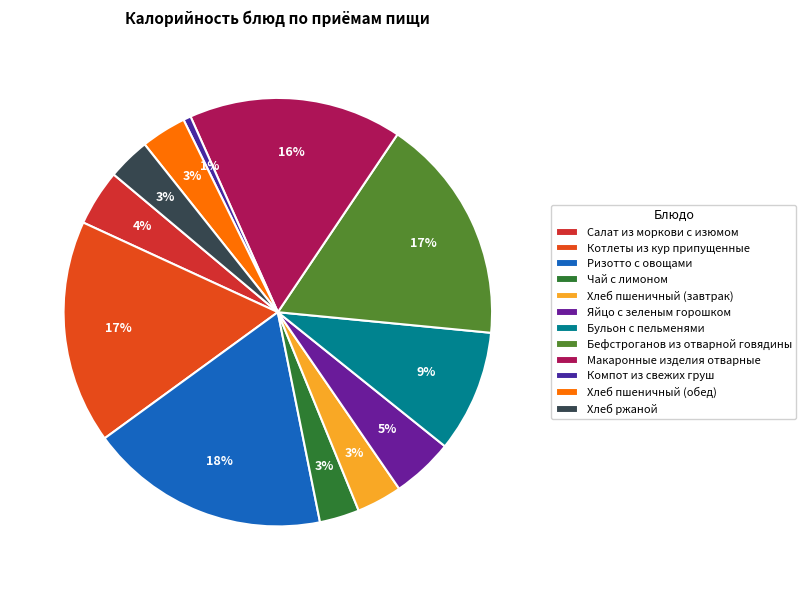

Which category has the smallest portion of the pie?

Компот из свежих груш